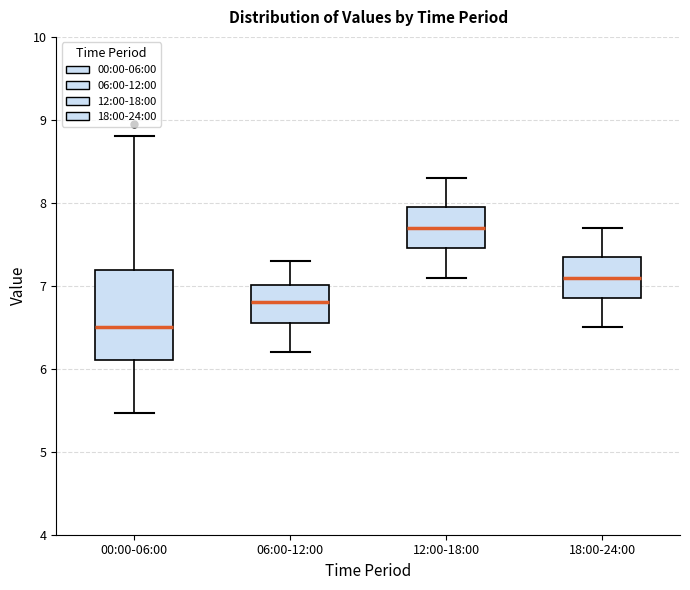

Reading left to right, transcribe this box plot: for each box, give where its median line is, the range the box spans, and where its two whiskers end, as read against the y-axis. The values are not printed on the chart, so give them approximately, as read against the axis.

00:00-06:00: median 6.5, box 6.1 to 7.2, whiskers 5.5 to 8.8
06:00-12:00: median 6.8, box 6.6 to 7.0, whiskers 6.2 to 7.3
12:00-18:00: median 7.7, box 7.5 to 8.0, whiskers 7.1 to 8.3
18:00-24:00: median 7.1, box 6.9 to 7.4, whiskers 6.5 to 7.7